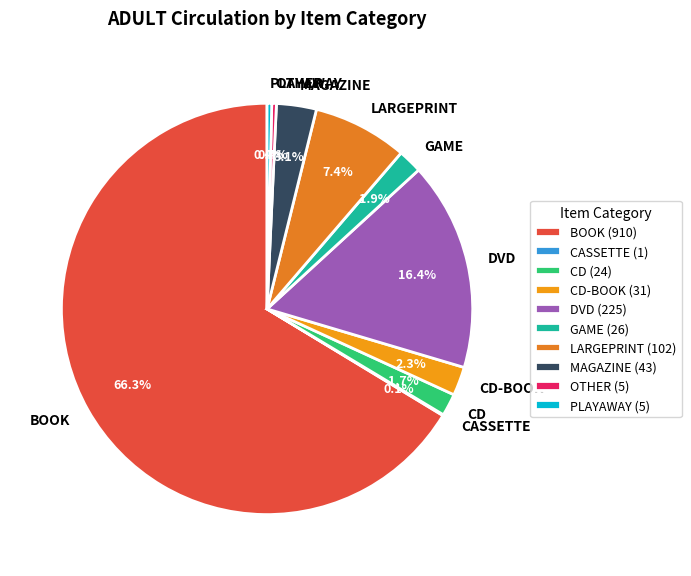

True or false: DVD accounts for 5% of the total.

False